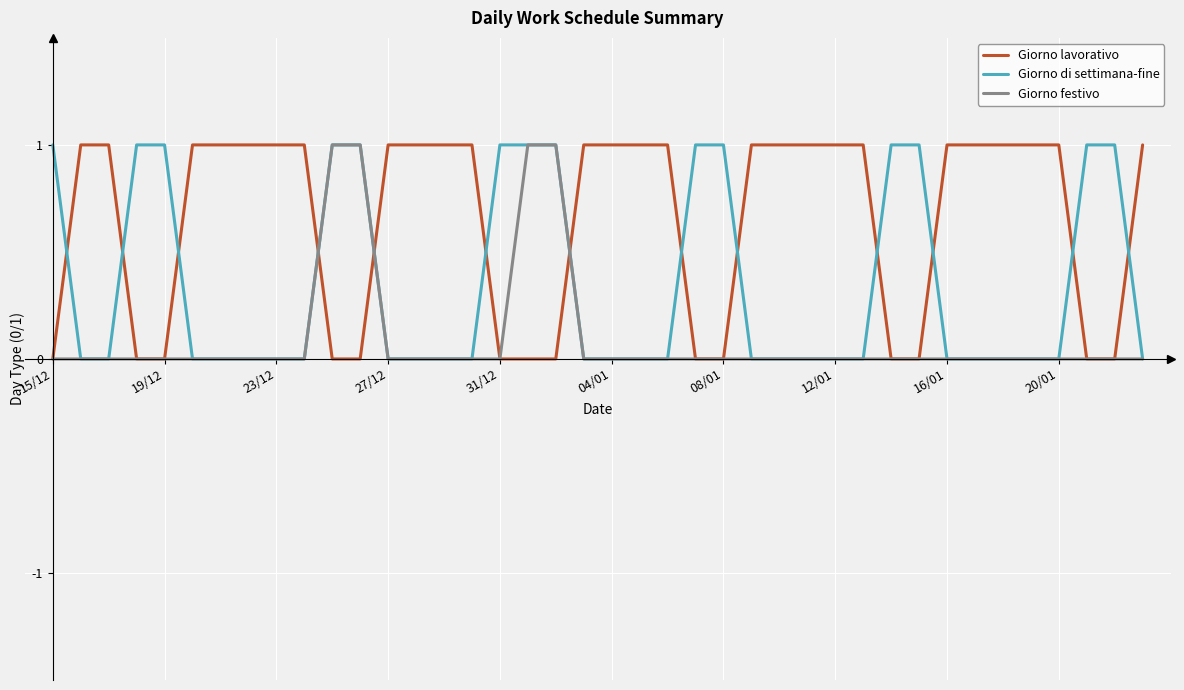

List the series in order of their overall mean, highest first.

Giorno lavorativo, Giorno di settimana-fine, Giorno festivo